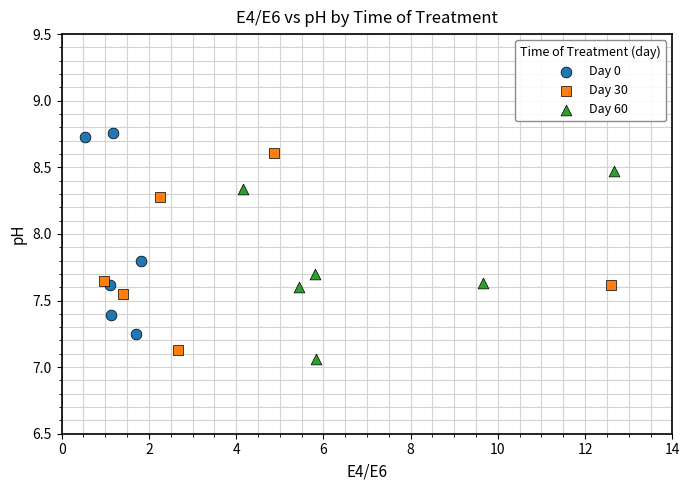

Which series contains the lowest Y value?

Day 60